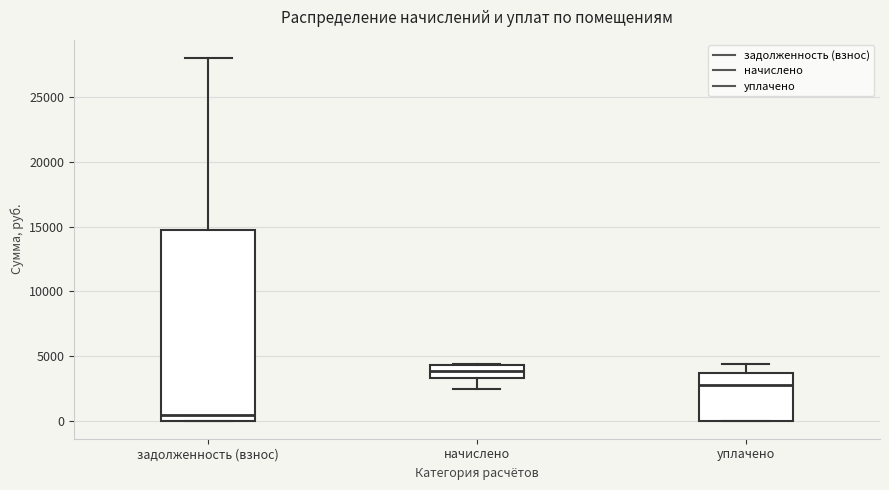

Which box has the lowest median line?

задолженность (взнос)